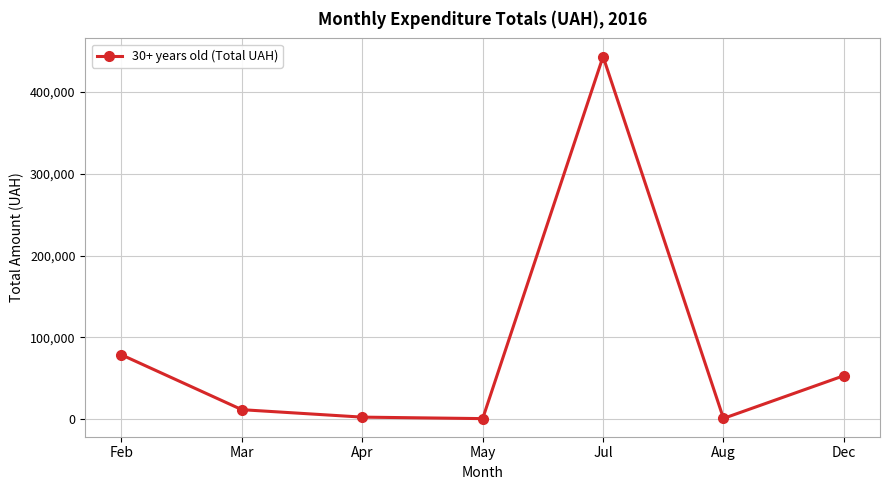

Approximately how many times larger is the value at Mar compared to Feb?

0.1